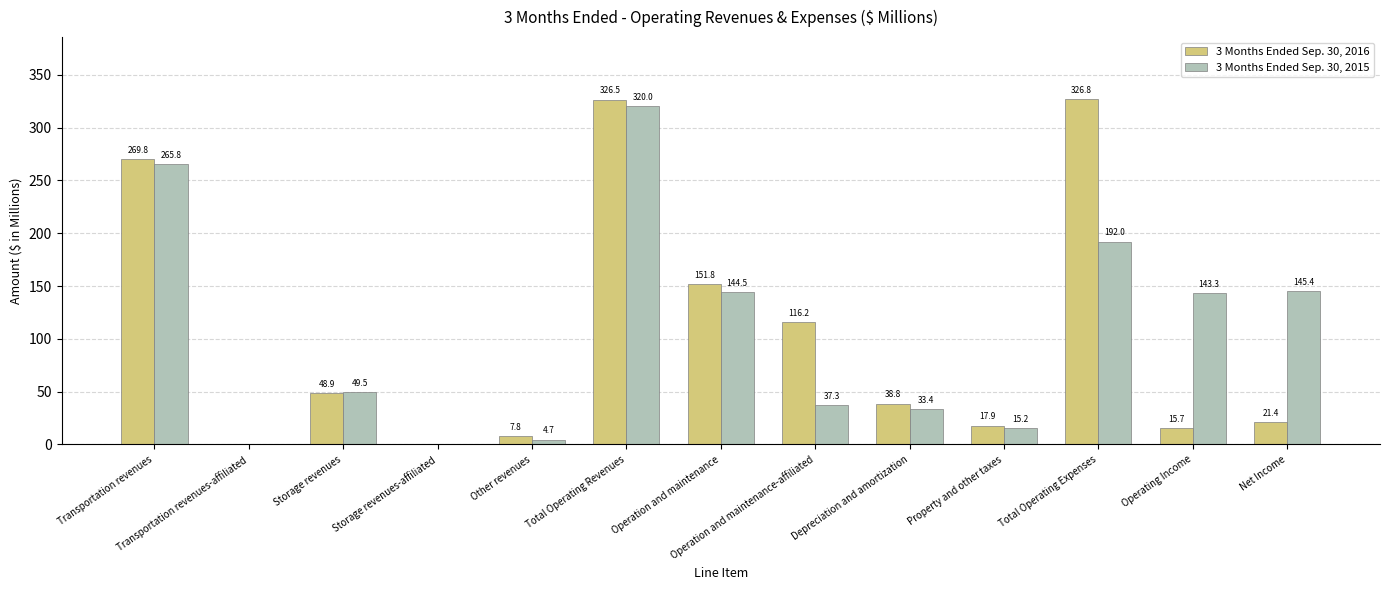

At which label is 3 Months Ended Sep. 30, 2016 closest to 163?

Operation and maintenance